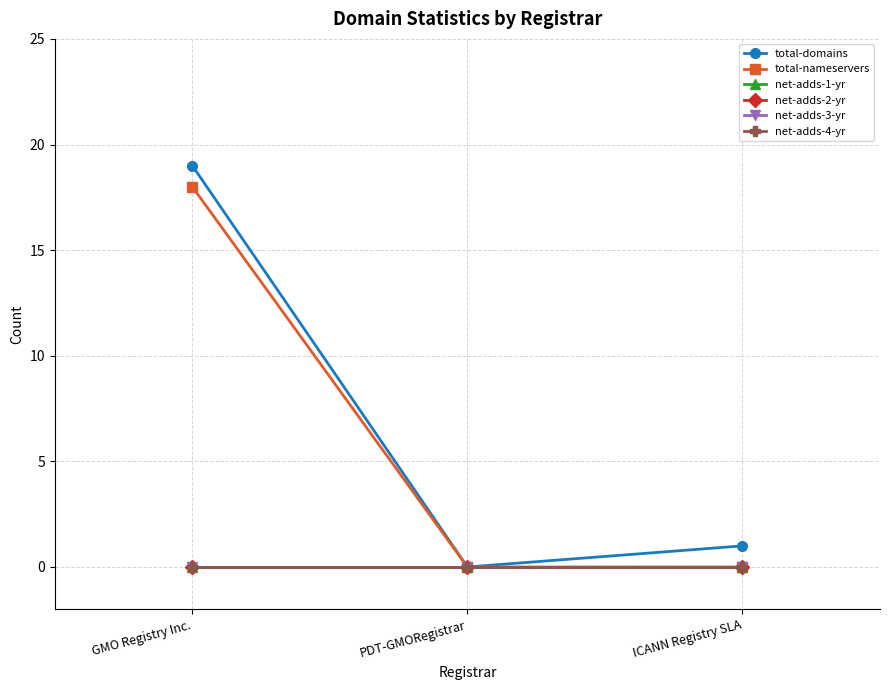

Does the chart have visible grid lines?

Yes